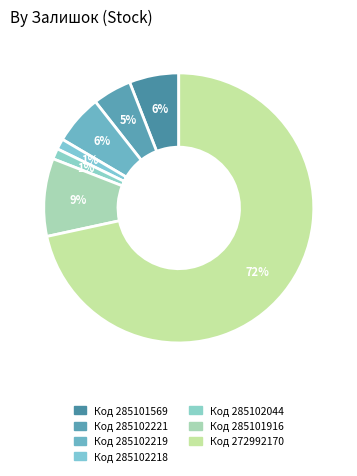

What is the smallest slice in the pie chart?

Код 285102218